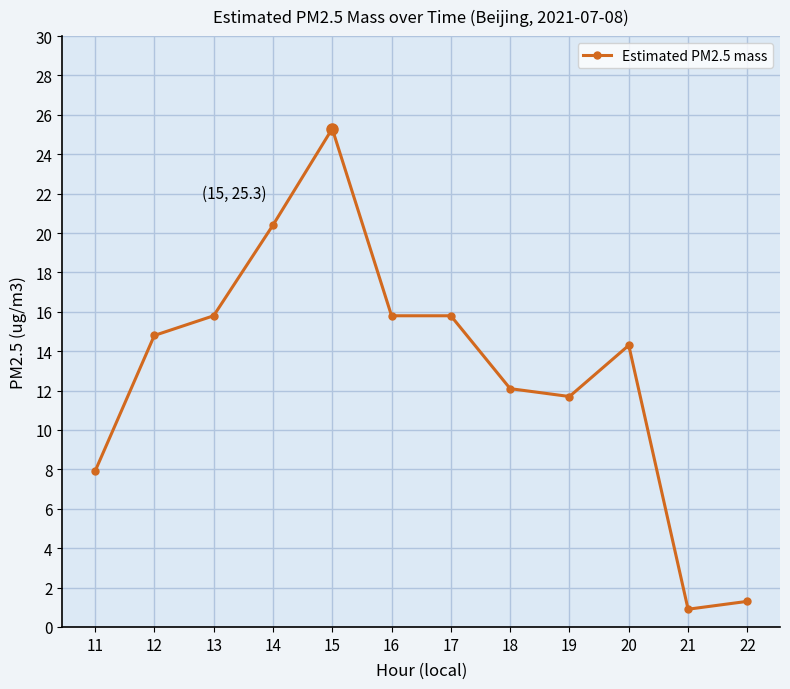

What is the sum of all values?

156.1